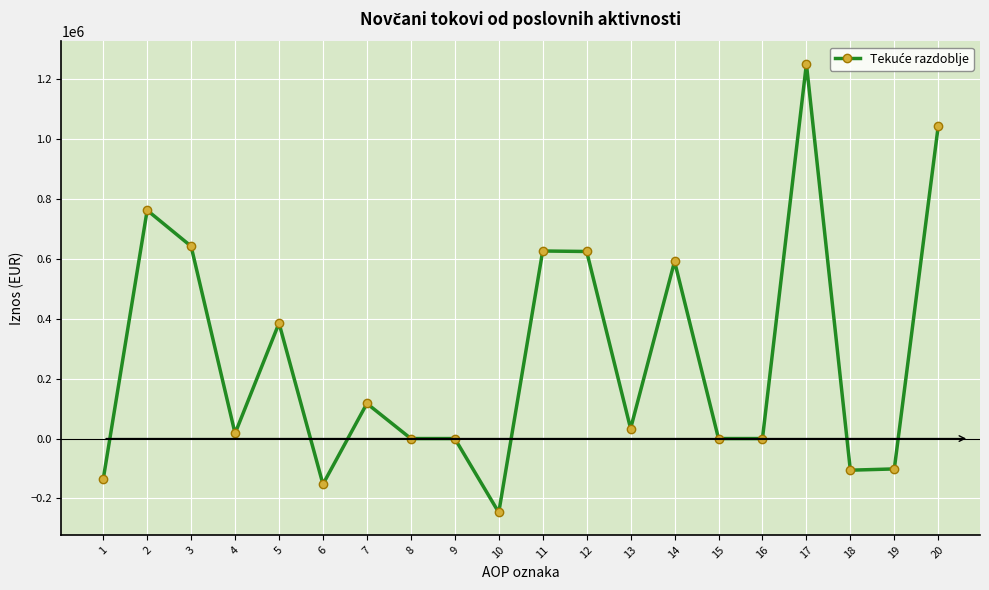

True or false: there are more than 0 points higher than both neighbors.

True